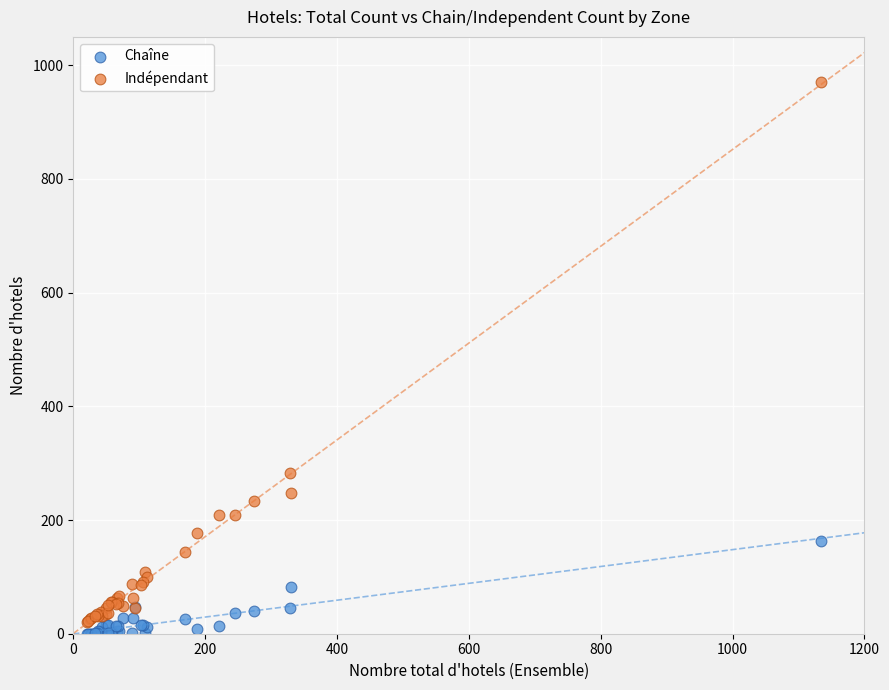

Which series reaches the maximum Y coordinate?

Indépendant